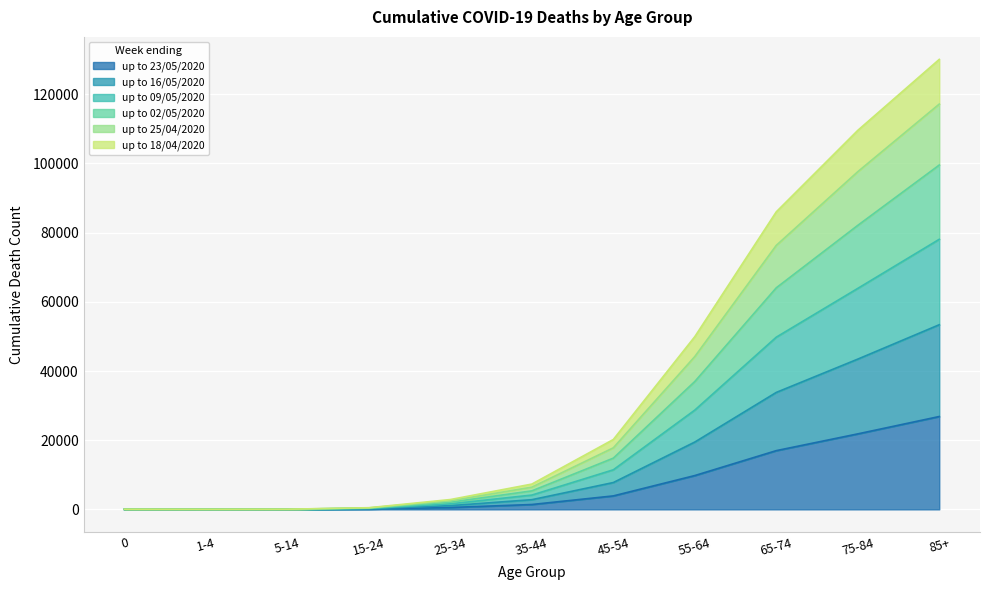

At how many categories does at least one series exceed 11536?

5